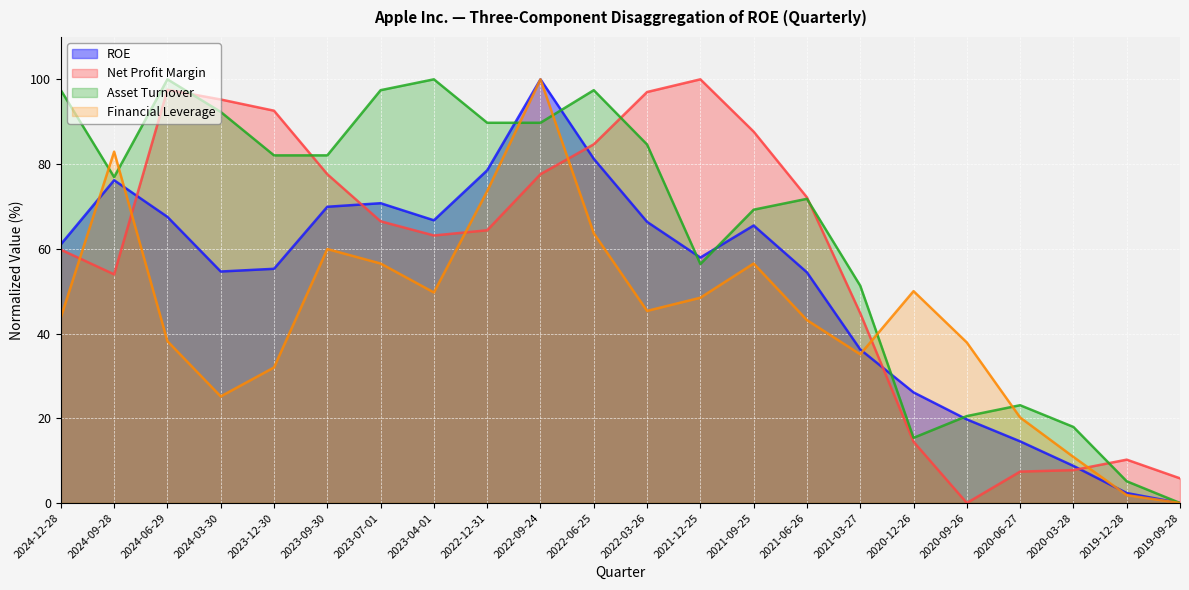

True or false: ROE and Asset Turnover intersect in this chart.

True